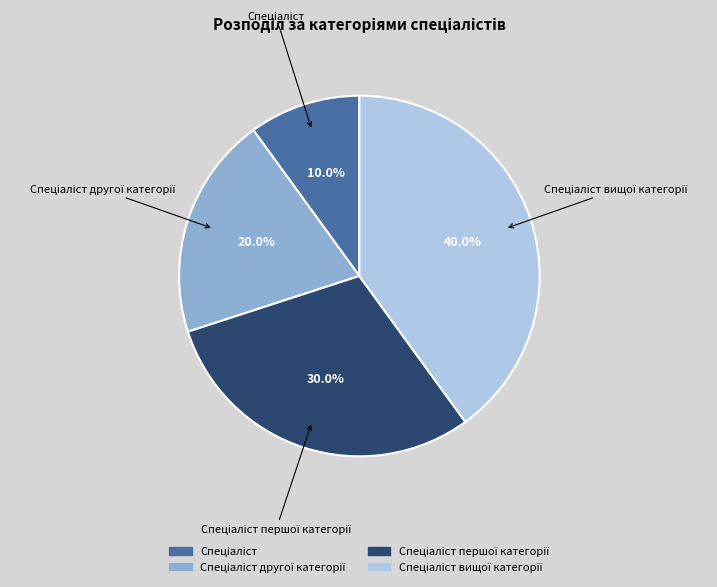

Is there a majority slice in this chart?

No